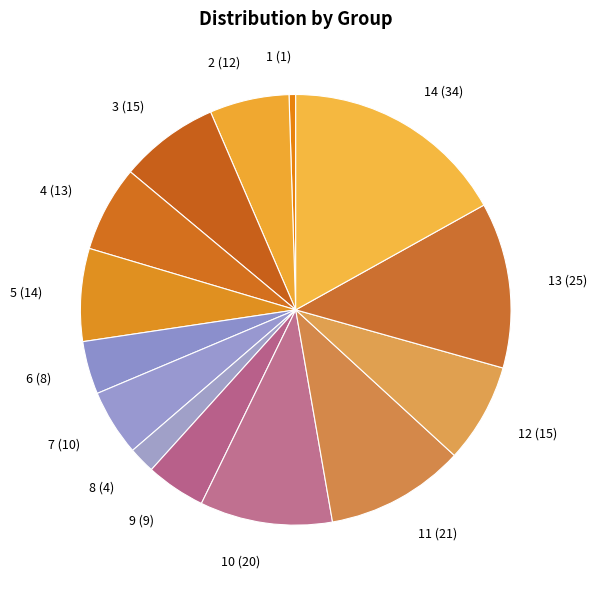

Is the sum of 12 (15) and 9 (9) greater than half?

No